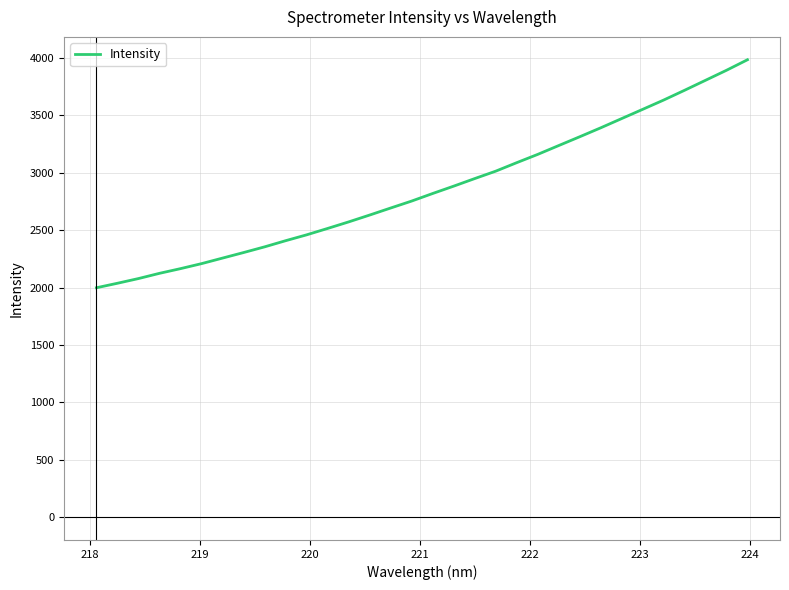

True or false: there are more than 0 points higher than both neighbors.

False